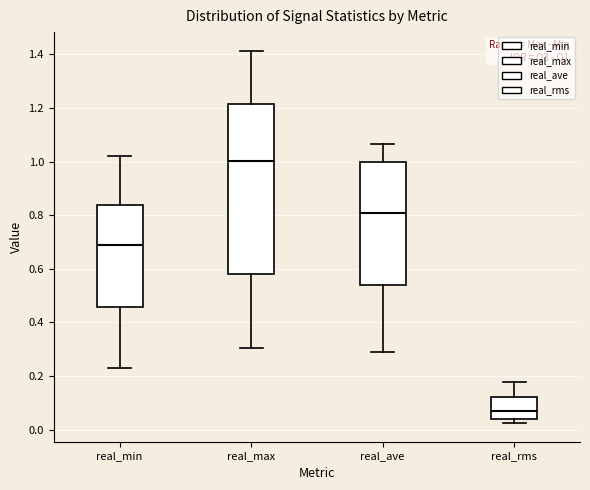

Reading left to right, read every box against the y-axis: the position of its median line, the range the box covers, and the ends of its whiskers. The values are not printed on the chart, so give them approximately, as read against the axis.

real_min: median 0.68, box 0.46 to 0.84, whiskers 0.24 to 1.02
real_max: median 1.00, box 0.58 to 1.22, whiskers 0.30 to 1.42
real_ave: median 0.80, box 0.54 to 1.00, whiskers 0.28 to 1.06
real_rms: median 0.06, box 0.04 to 0.12, whiskers 0.02 to 0.18